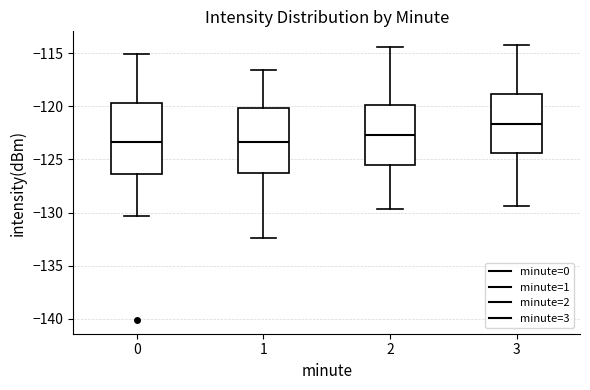

Reading left to right, transcribe this box plot: for each box, give where its median line is, the range the box spans, and where its two whiskers end, as read against the y-axis. The values are not printed on the chart, so give them approximately, as read against the axis.

0: median -123.5, box -126.5 to -119.5, whiskers -130.5 to -115.0
1: median -123.5, box -126.5 to -120.0, whiskers -132.5 to -116.5
2: median -122.5, box -125.5 to -120.0, whiskers -129.5 to -114.5
3: median -121.5, box -124.5 to -119.0, whiskers -129.5 to -114.0